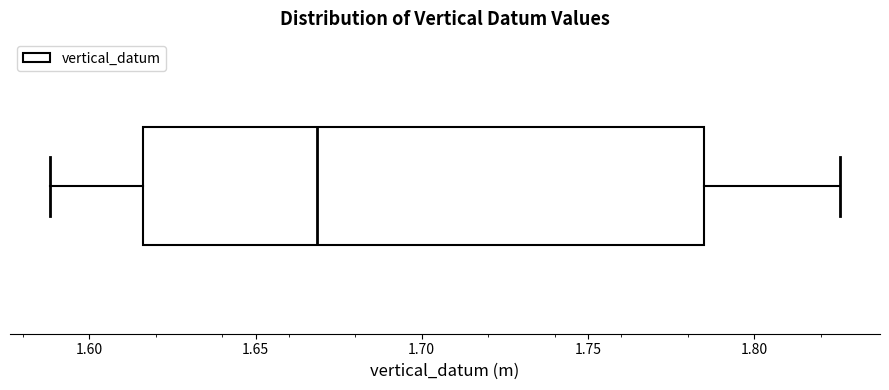

Where is the right edge of the box on the x-axis? The values are not printed on the chart, so give them approximately, as read against the axis.

1.785